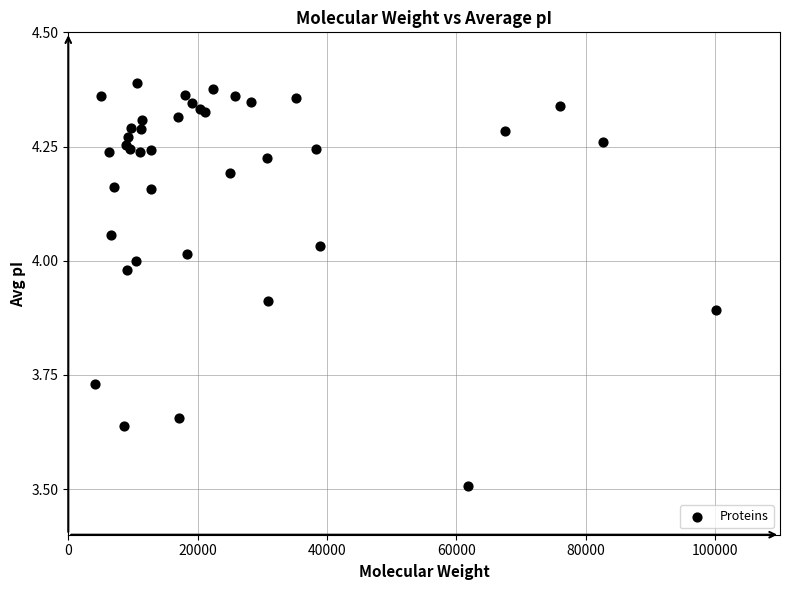

What Y value in the scatter plot is closest to 3?

3.5